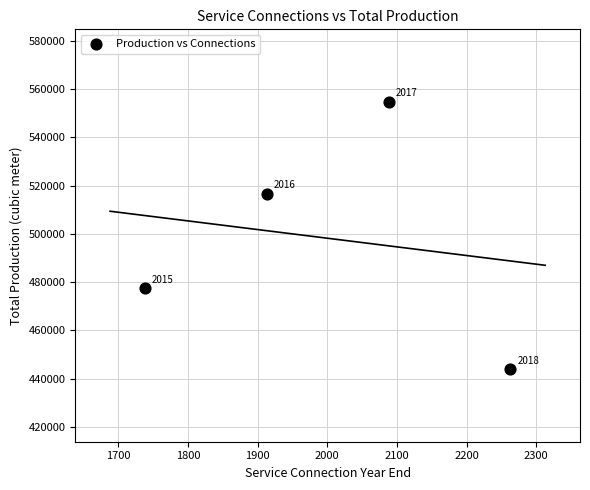

What Y value in the scatter plot is closest to 499277?

516584.8